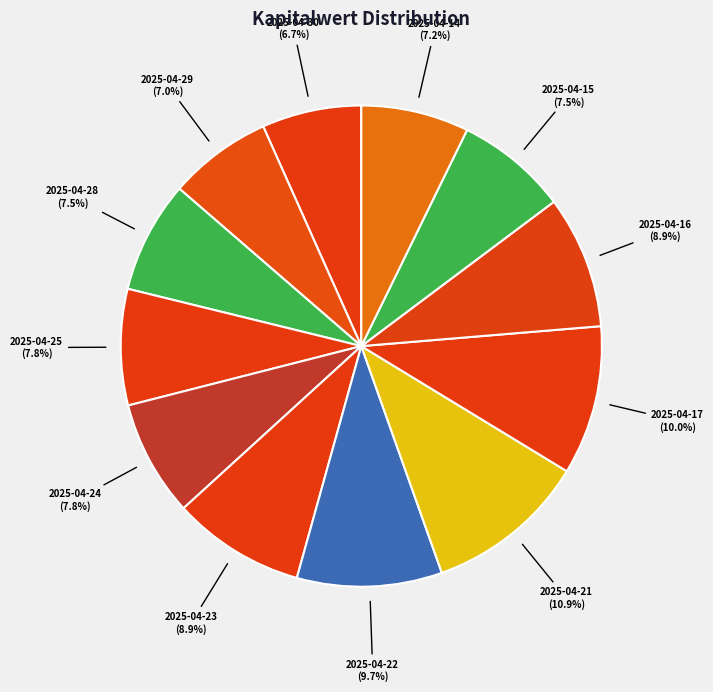

Which has a higher value, 2025-04-23 or 2025-04-14?

2025-04-23